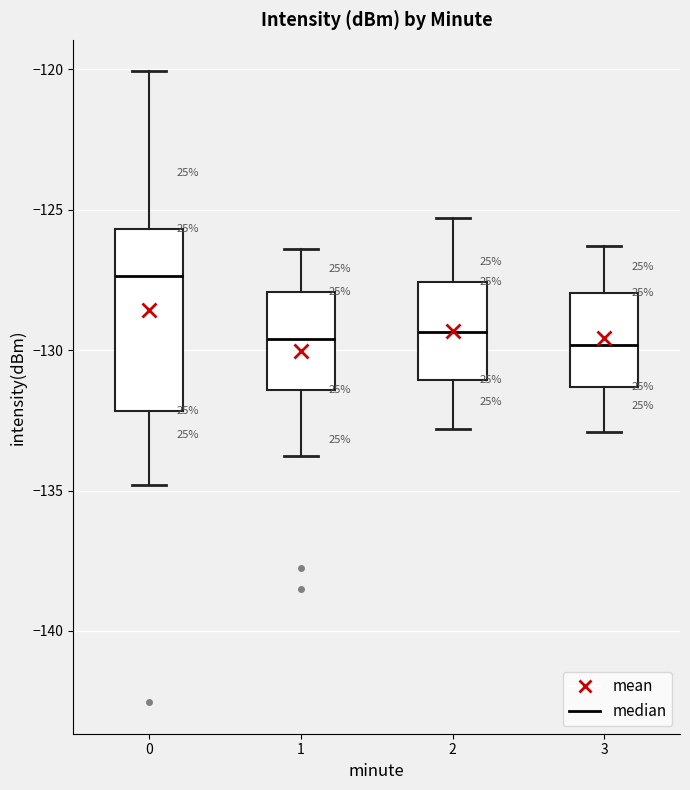

Which box is the tallest, from its lower edge to its upper edge?

0